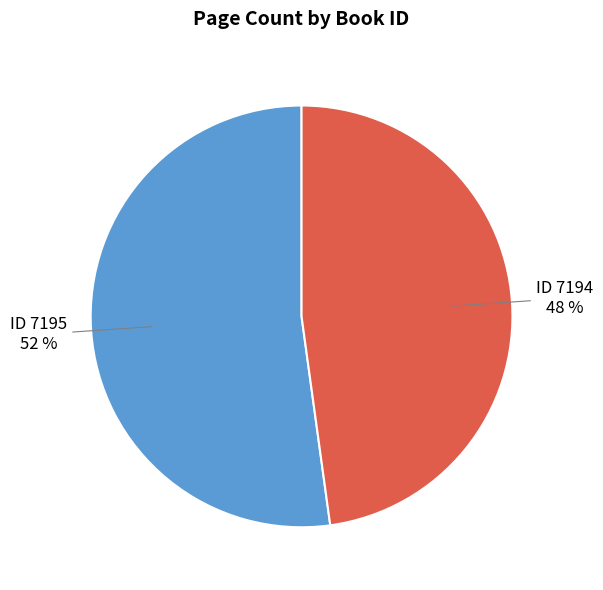

To the nearest percent, what is the difference between the largest and smallest slice percentages?

4%